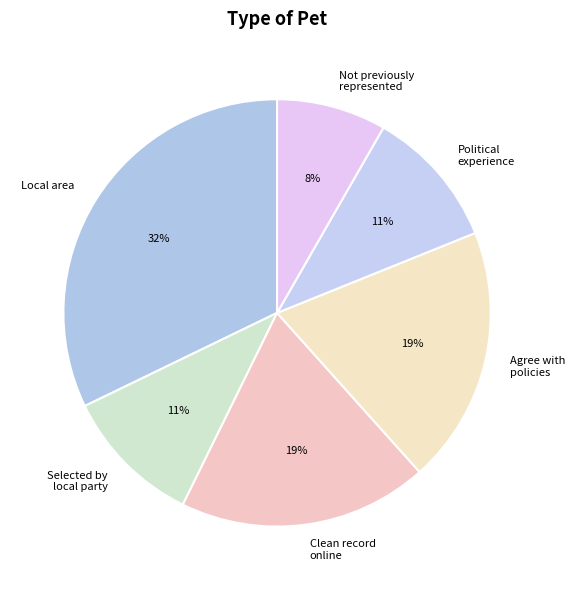

Is there a majority slice in this chart?

No